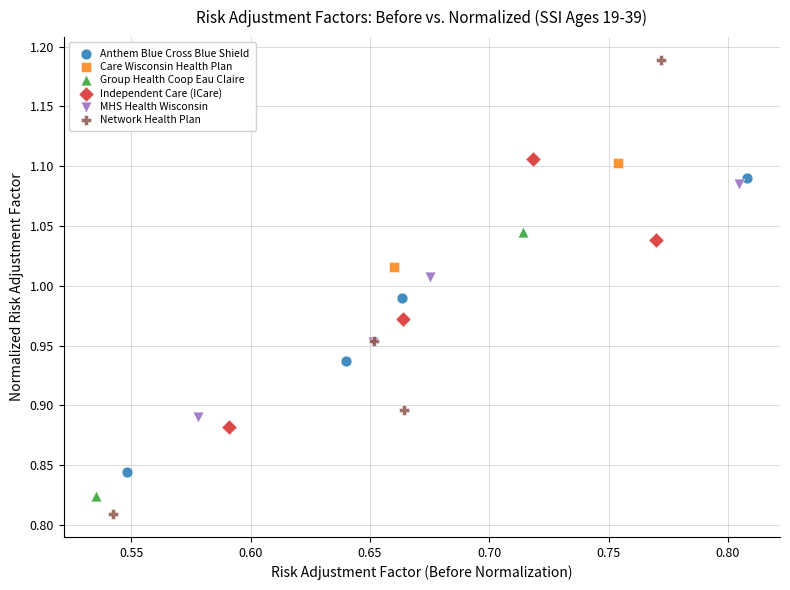

Which series reaches the minimum Y coordinate?

Network Health Plan